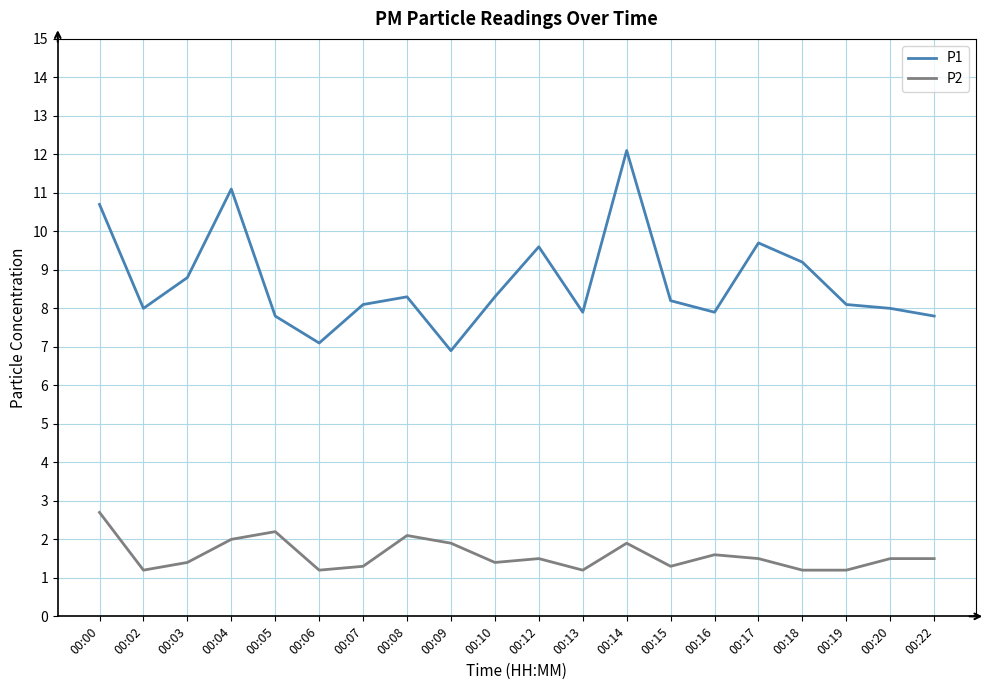

The P2 series shows 1.9 at 00:14. True or false?

True